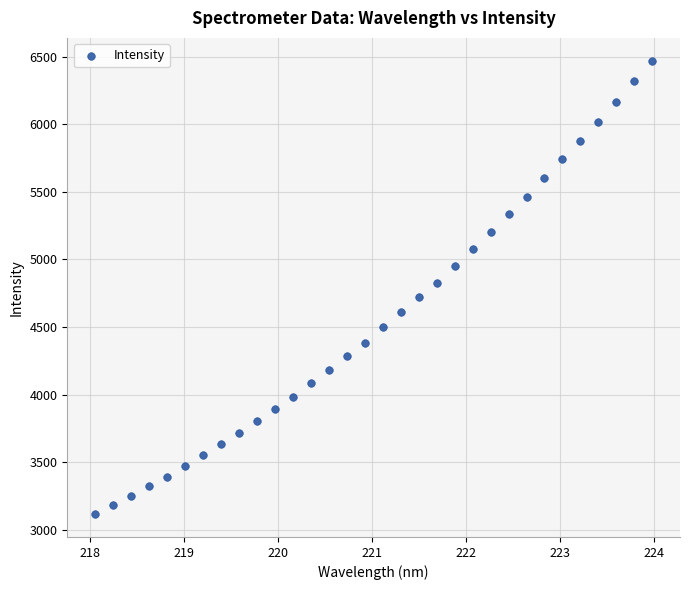

What is the range of Y values (max minus min)?

3357.9